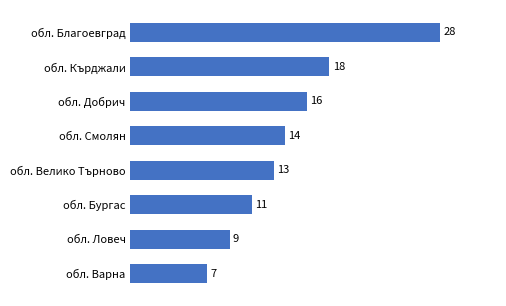

Reading bottom to top, transcribe all the data shown in this chart.

7	9	11	13	14	16	18	28